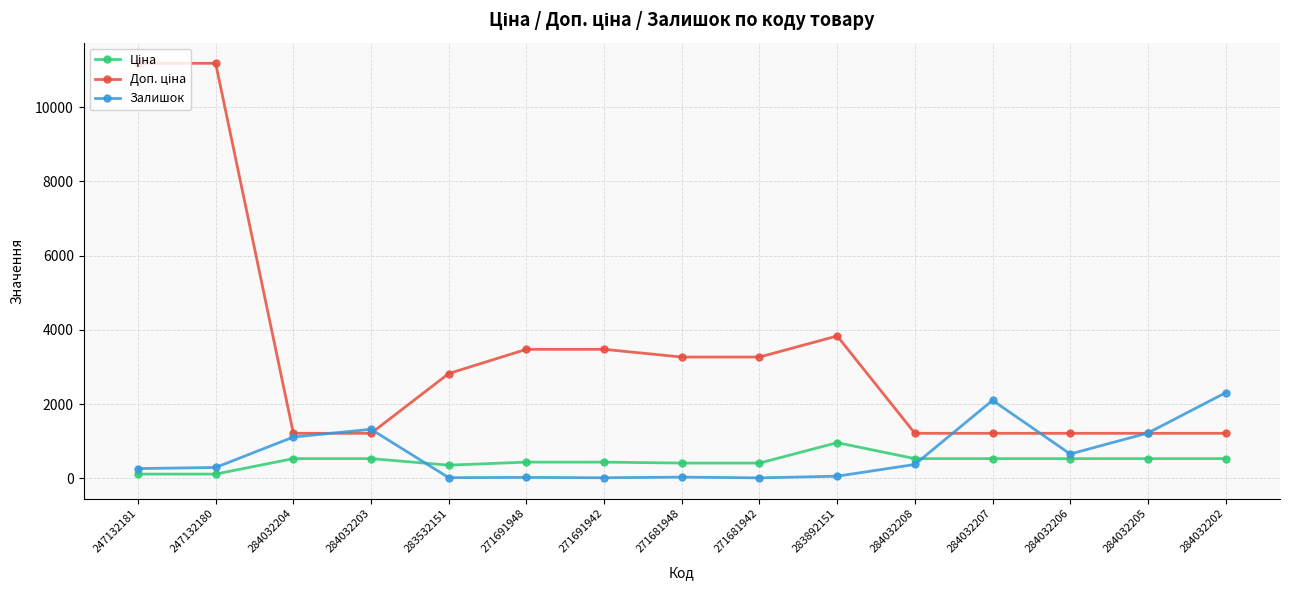

At which category does Залишок reach its first local peak?

284032203